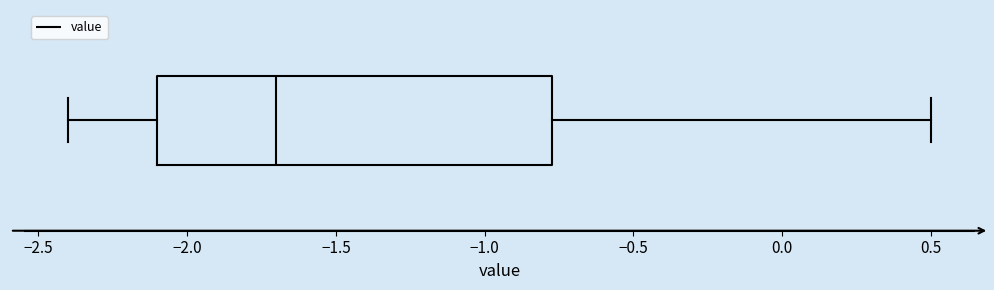

Read this box plot against the x-axis: the position of the median line, the range covered by the box, and the ends of both whiskers. The values are not printed on the chart, so give them approximately, as read against the axis.

median -1.70, box -2.10 to -0.75, whiskers -2.40 to 0.50